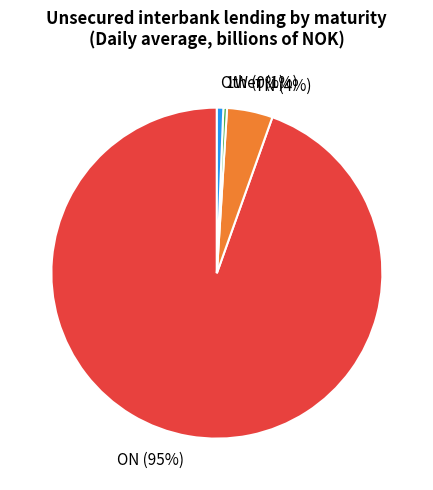

The ON slice represents 95% of the pie. True or false?

True